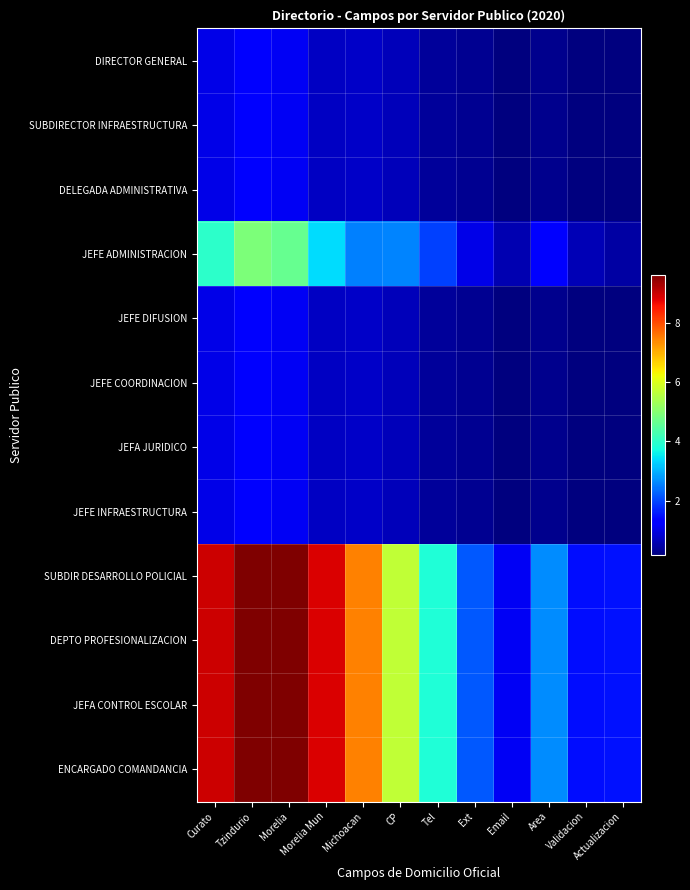

Reading right to left, list all the values displayed in this chart.

DIRECTOR GENERAL: Actualizacion=0.2	Validacion=0.1	Area=0.3	Email=0.2	Ext=0.3	Tel=0.4	CP=0.7	Michoacan=0.8	Morelia Mun=0.7	Morelia=1.1	Tzindurio=1.3	Curato=1.0
SUBDIRECTOR INFRAESTRUCTURA: Actualizacion=0.2	Validacion=0.1	Area=0.3	Email=0.2	Ext=0.3	Tel=0.4	CP=0.7	Michoacan=0.8	Morelia Mun=0.7	Morelia=1.1	Tzindurio=1.3	Curato=1.0
DELEGADA ADMINISTRATIVA: Actualizacion=0.2	Validacion=0.1	Area=0.3	Email=0.2	Ext=0.3	Tel=0.4	CP=0.7	Michoacan=0.8	Morelia Mun=0.7	Morelia=1.1	Tzindurio=1.3	Curato=1.0
JEFE ADMINISTRACION: Actualizacion=0.4	Validacion=0.6	Area=1.3	Email=0.6	Ext=1.0	Tel=1.9	CP=2.6	Michoacan=2.5	Morelia Mun=3.4	Morelia=4.7	Tzindurio=4.9	Curato=4.0
JEFE DIFUSION: Actualizacion=0.2	Validacion=0.1	Area=0.3	Email=0.2	Ext=0.3	Tel=0.4	CP=0.7	Michoacan=0.8	Morelia Mun=0.7	Morelia=1.1	Tzindurio=1.3	Curato=1.0
JEFE COORDINACION: Actualizacion=0.2	Validacion=0.1	Area=0.3	Email=0.2	Ext=0.3	Tel=0.4	CP=0.7	Michoacan=0.8	Morelia Mun=0.7	Morelia=1.1	Tzindurio=1.3	Curato=1.0
JEFA JURIDICO: Actualizacion=0.2	Validacion=0.1	Area=0.3	Email=0.2	Ext=0.3	Tel=0.4	CP=0.7	Michoacan=0.8	Morelia Mun=0.7	Morelia=1.1	Tzindurio=1.3	Curato=1.0
JEFE INFRAESTRUCTURA: Actualizacion=0.2	Validacion=0.1	Area=0.3	Email=0.2	Ext=0.3	Tel=0.4	CP=0.7	Michoacan=0.8	Morelia Mun=0.7	Morelia=1.1	Tzindurio=1.3	Curato=1.0
SUBDIR DESARROLLO POLICIAL: Actualizacion=1.5	Validacion=1.4	Area=2.6	Email=1.1	Ext=2.2	Tel=3.8	CP=5.7	Michoacan=7.5	Morelia Mun=8.9	Morelia=9.6	Tzindurio=9.6	Curato=9.0
DEPTO PROFESIONALIZACION: Actualizacion=1.5	Validacion=1.4	Area=2.6	Email=1.1	Ext=2.2	Tel=3.8	CP=5.7	Michoacan=7.5	Morelia Mun=8.9	Morelia=9.6	Tzindurio=9.6	Curato=9.0
JEFA CONTROL ESCOLAR: Actualizacion=1.5	Validacion=1.4	Area=2.6	Email=1.1	Ext=2.2	Tel=3.8	CP=5.7	Michoacan=7.5	Morelia Mun=8.9	Morelia=9.6	Tzindurio=9.6	Curato=9.0
ENCARGADO COMANDANCIA: Actualizacion=1.5	Validacion=1.4	Area=2.6	Email=1.1	Ext=2.2	Tel=3.8	CP=5.7	Michoacan=7.5	Morelia Mun=8.9	Morelia=9.6	Tzindurio=9.6	Curato=9.0